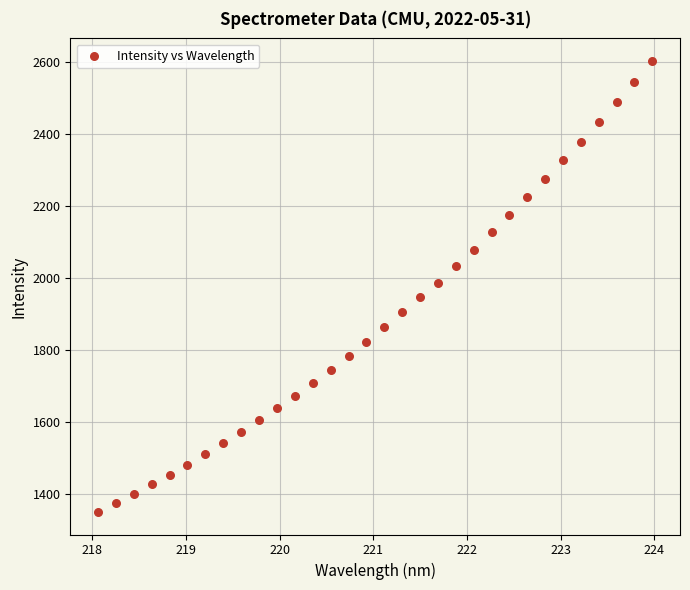

What is the range of Y values (max minus min)?

1250.4